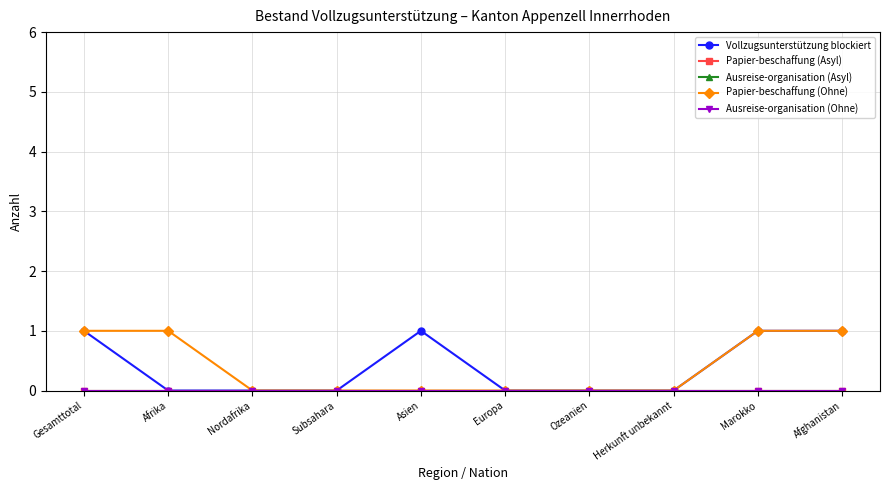

What is the sum of the Papier-beschaffung (Ohne) values at Europa and Afrika?

1